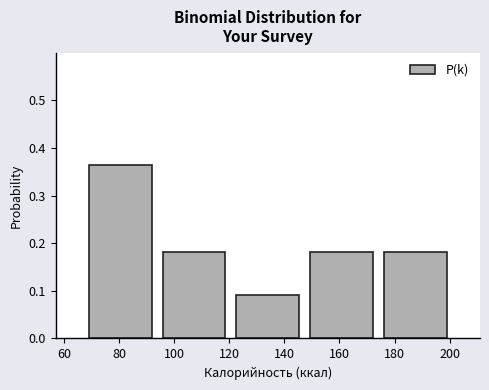

What is the height of the bar covering 147.4 to 174.2 on the x-axis? Neither the bar edges nor the heights are printed on the chart, so give them approximately, as read against the axes.

0.18